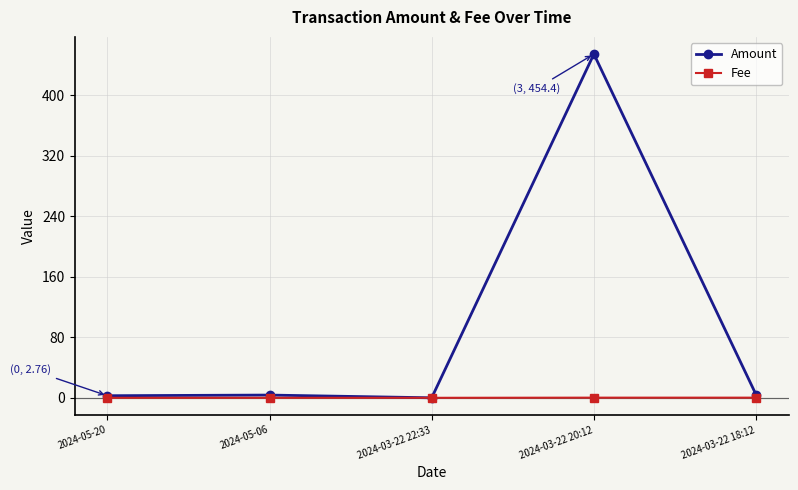

What position from the right is 2024-05-20?

5